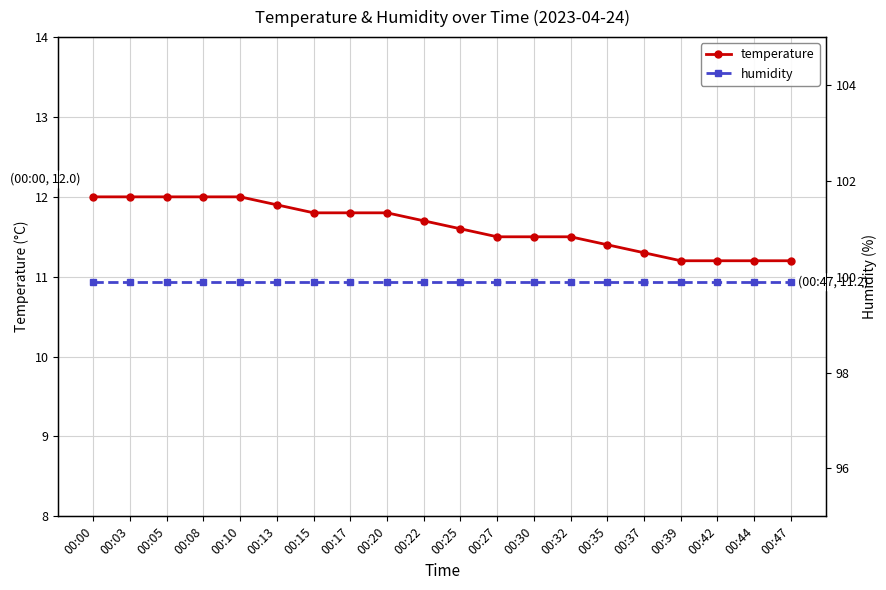

Between 00:22 and 00:39, which is larger?

00:22